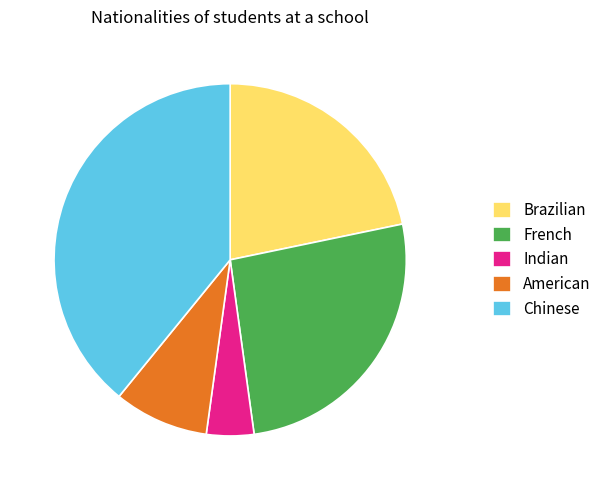

Approximately how many times larger is the value at French compared to American?

3.0